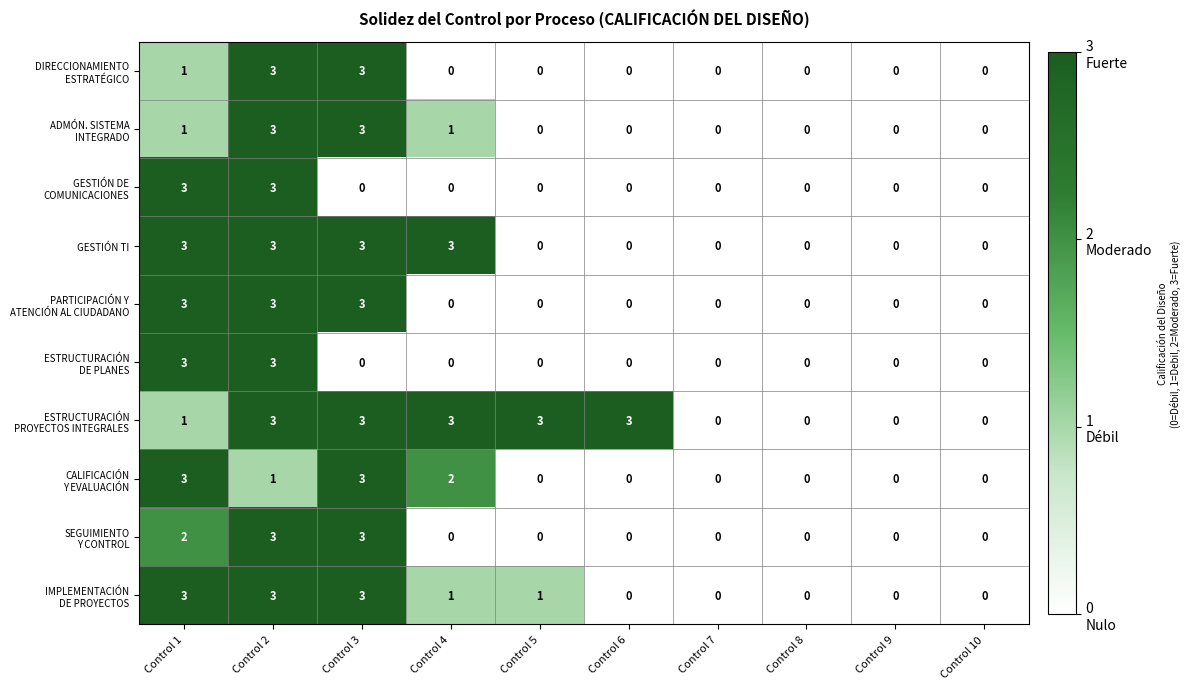

At which category is the sum across all series the highest?

Control 2